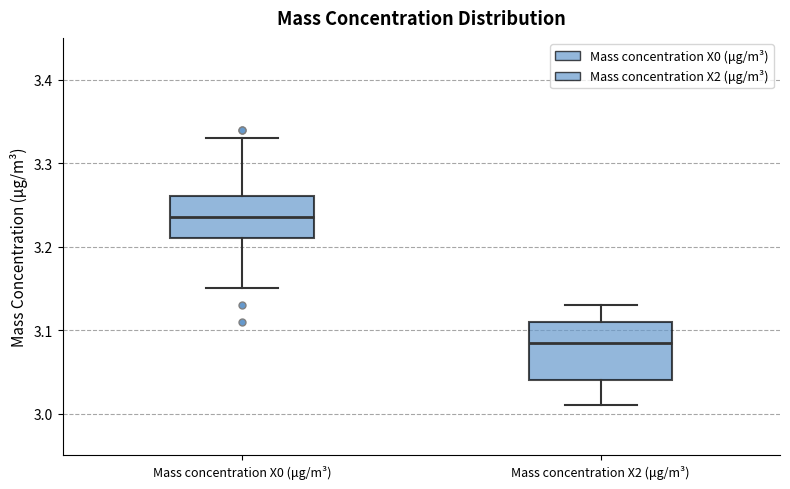

Where is the lower edge of the box for Mass concentration X2 (μg/m³) on the y-axis? The values are not printed on the chart, so give them approximately, as read against the axis.

3.04